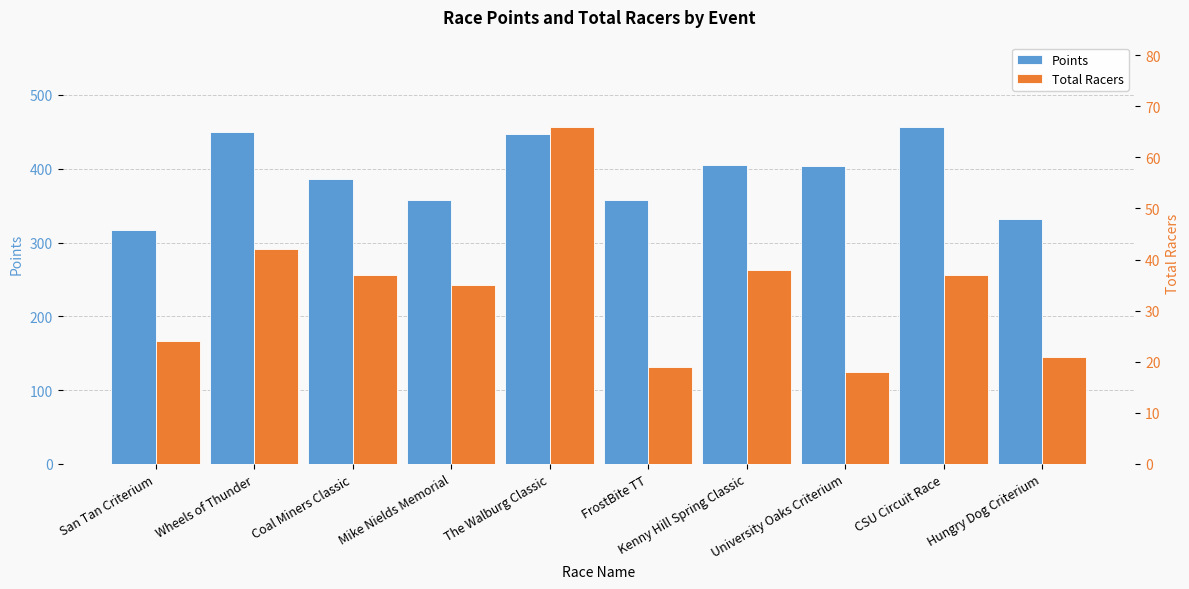

What is the sum of all Total Racers values?

337.0